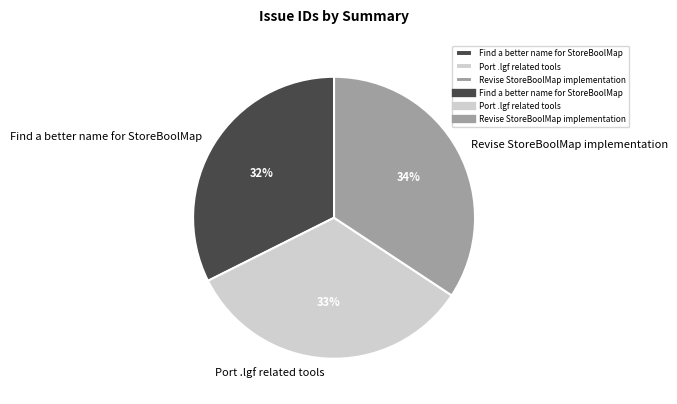

Do Find a better name for StoreBoolMap and Revise StoreBoolMap implementation together represent more than half of the pie?

Yes